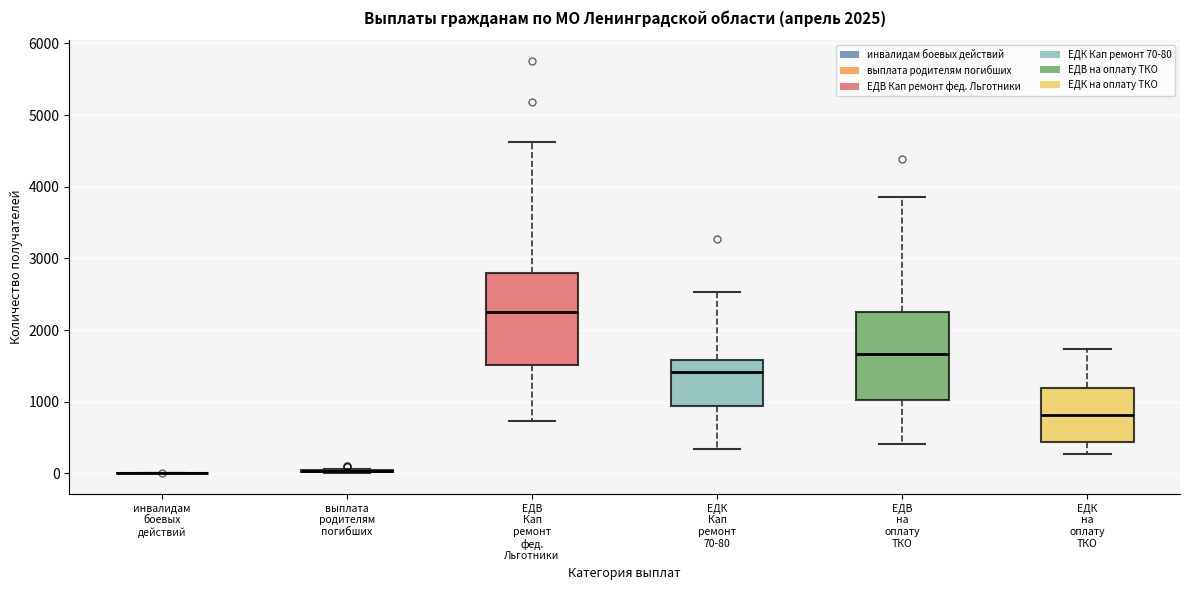

Reading left to right, read every box against the y-axis: the position of its median line, the range the box covers, and the ends of its whiskers. The values are not printed on the chart, so give them approximately, as read against the axis.

инвалидам боевых действий: box collapsed to a line at 0, whiskers 0 to 0
выплата родителям погибших: box collapsed to a line at 0, whiskers 0 to 100
ЕДВ Кап ремонт фед. Льготники: median 2200, box 1500 to 2800, whiskers 700 to 4600
ЕДК Кап ремонт 70-80: median 1400, box 900 to 1600, whiskers 300 to 2500
ЕДВ на оплату ТКО: median 1700, box 1000 to 2200, whiskers 400 to 3900
ЕДК на оплату ТКО: median 800, box 400 to 1200, whiskers 300 to 1700